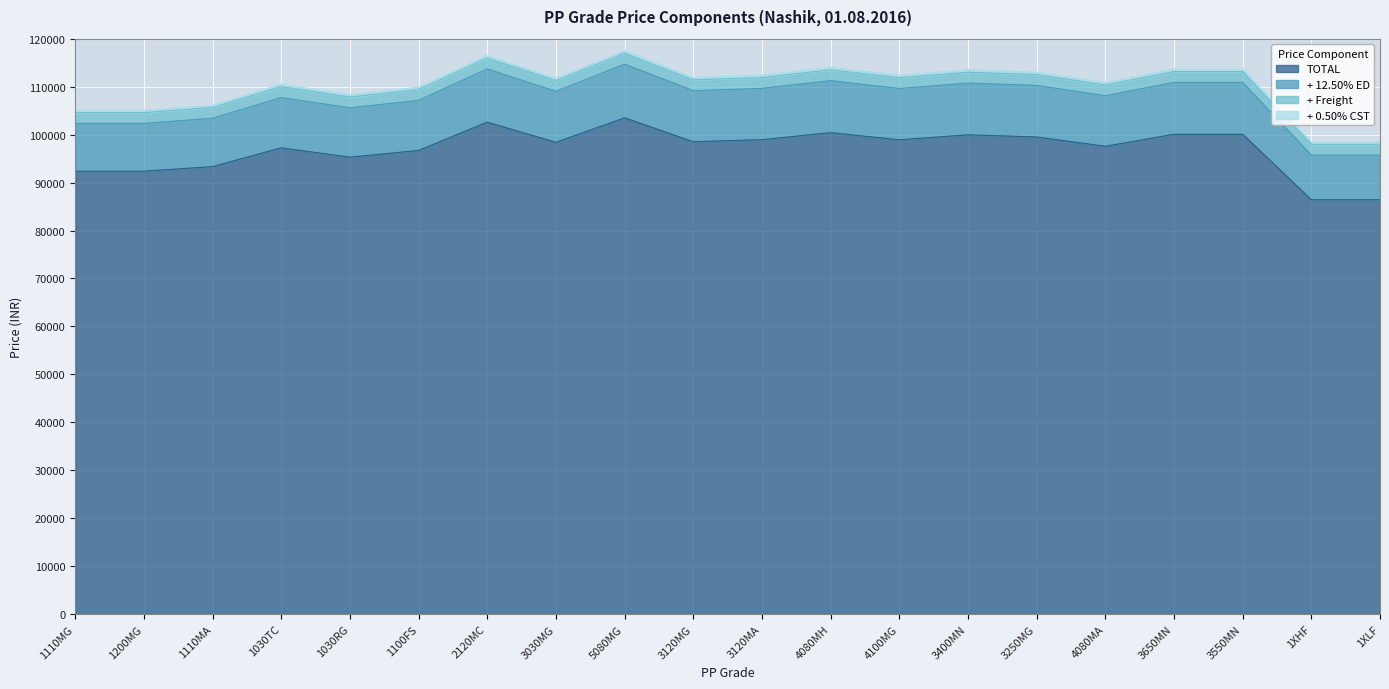

Where does the TOTAL series first go above 98522?

2120MC